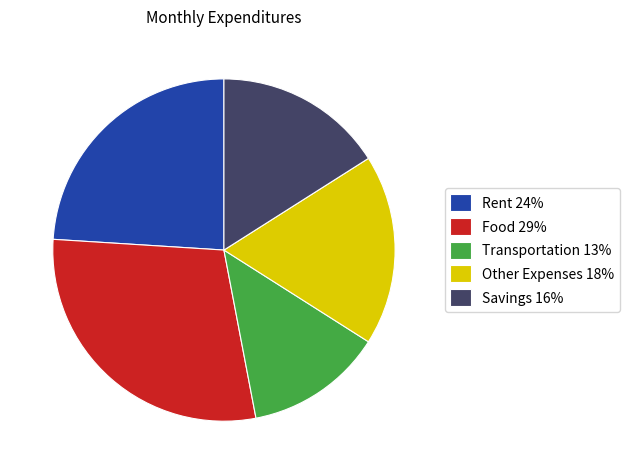

Do Transportation 13% and Other Expenses 18% together represent more than half of the pie?

No